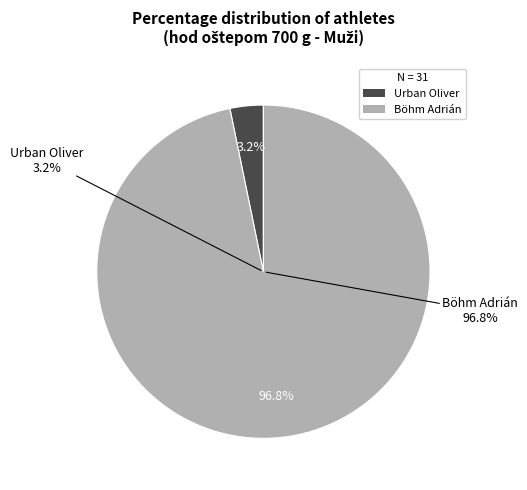

Approximately how many times larger is the value at Böhm Adrián compared to Urban Oliver?

30.0